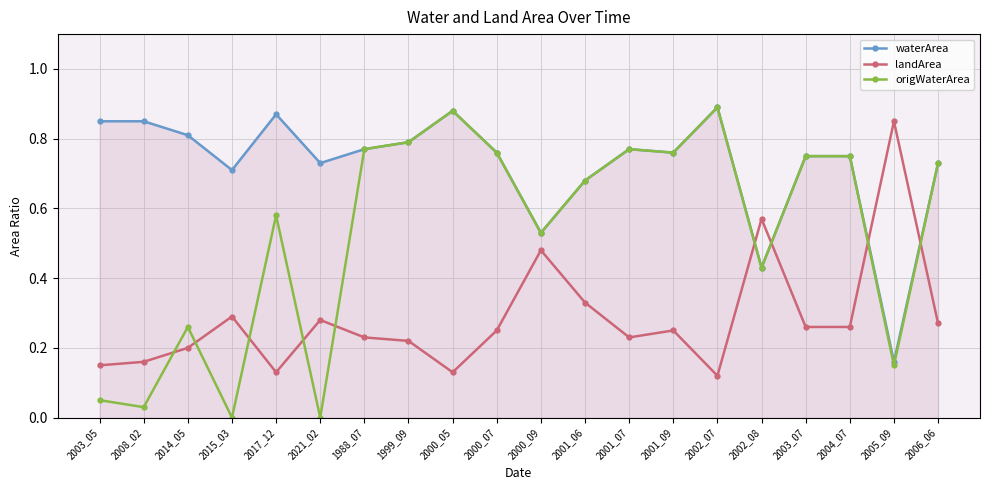

What are all the series names shown in the legend?

waterArea, landArea, origWaterArea